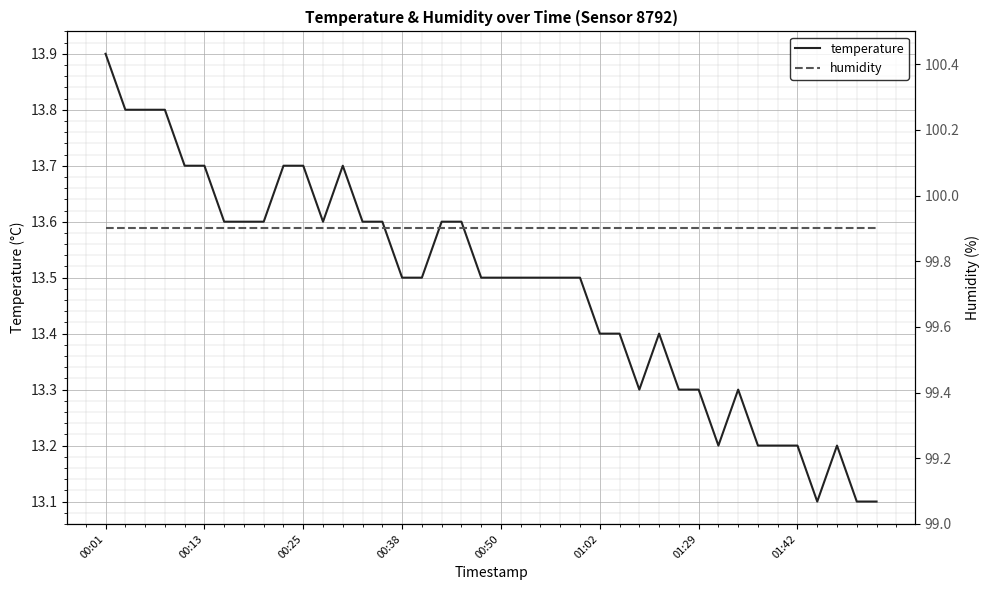

True or false: temperature and humidity intersect in this chart.

False